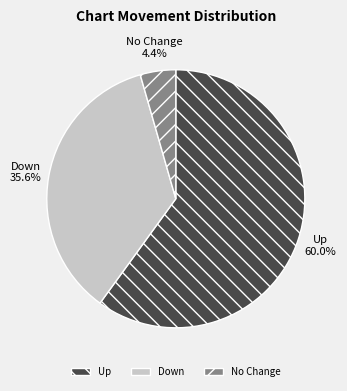

Which slice is the smallest?

No Change